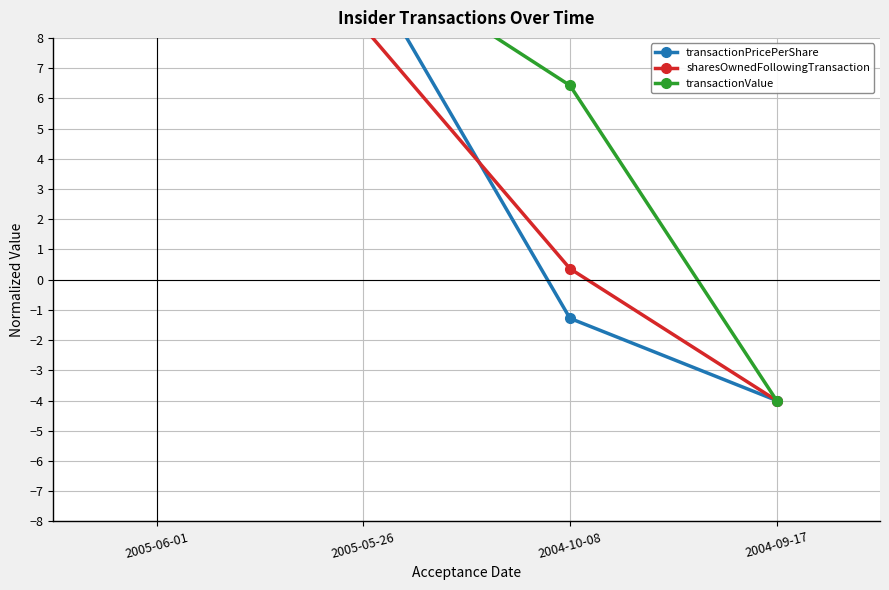

How many negative values does the sharesOwnedFollowingTransaction series have?

1